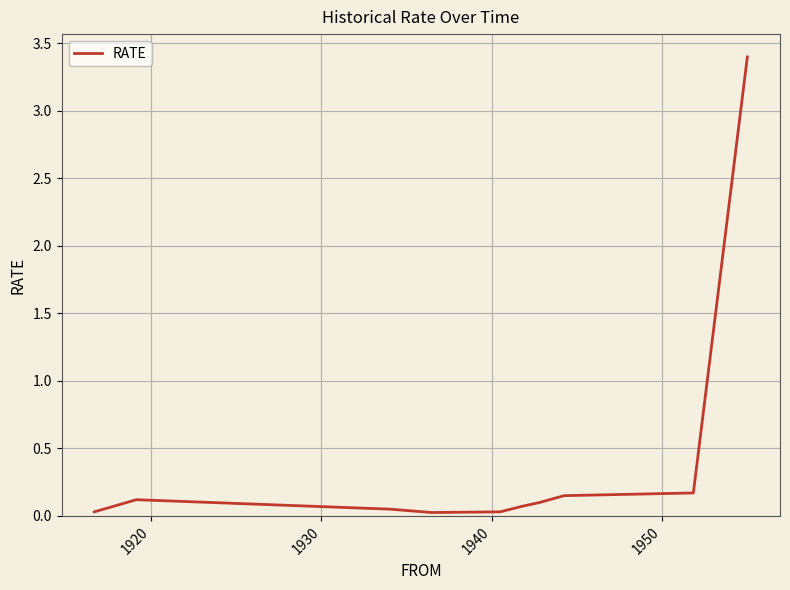

What is the greatest value displayed?

3.4